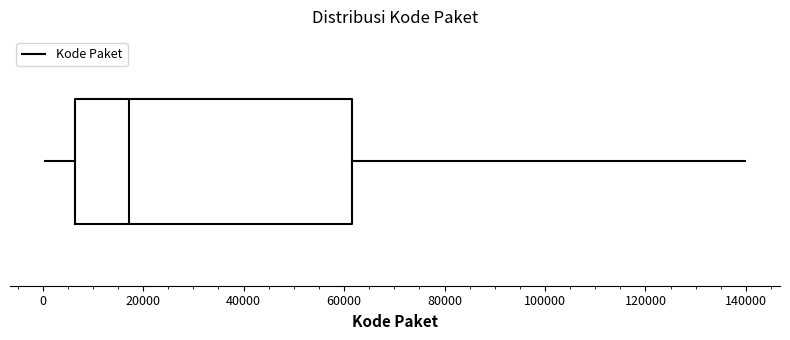

Transcribe this box plot: give where the median line is, the range the box spans, and where the two whiskers end, as read against the x-axis. The values are not printed on the chart, so give them approximately, as read against the axis.

median 18000, box 6000 to 62000, whiskers 0 to 140000